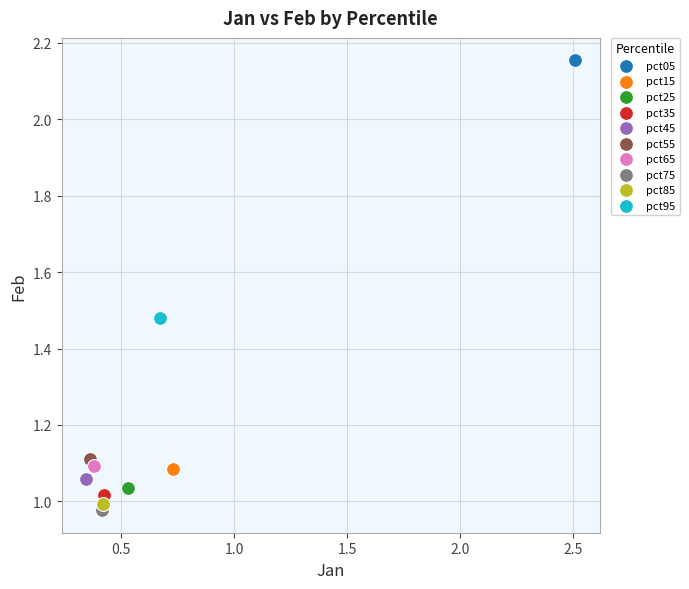

Which series reaches the minimum Y coordinate?

pct75